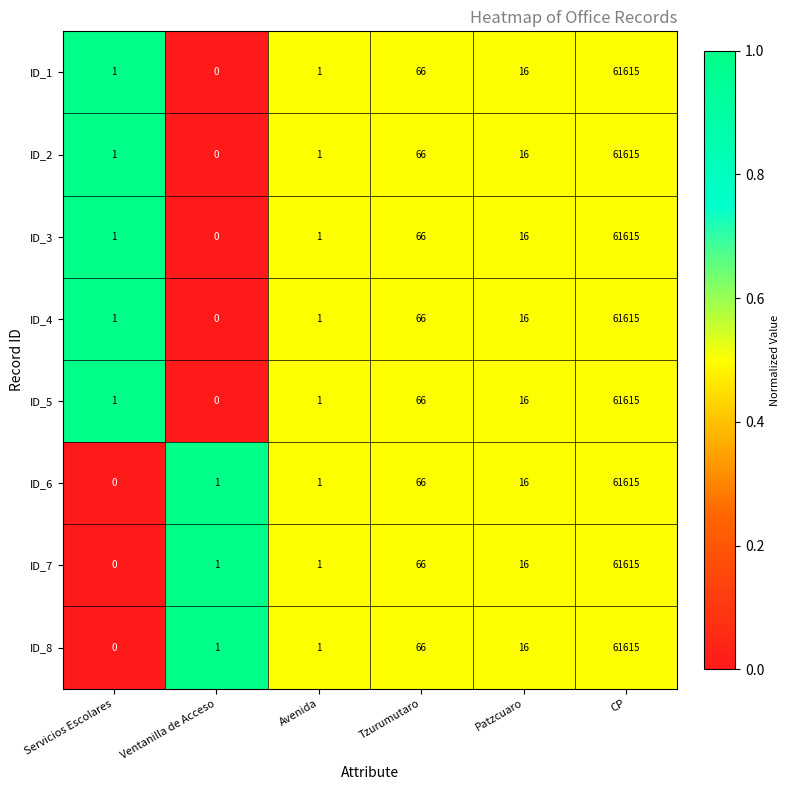

How many values in the ID_1 series are below 16?

3